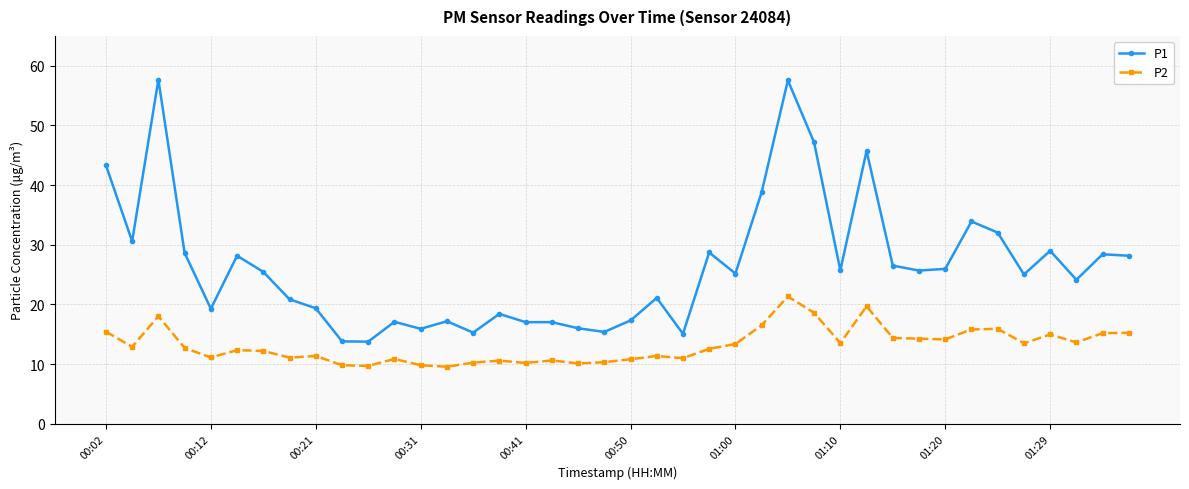

Count the number of categories in the chart.

40